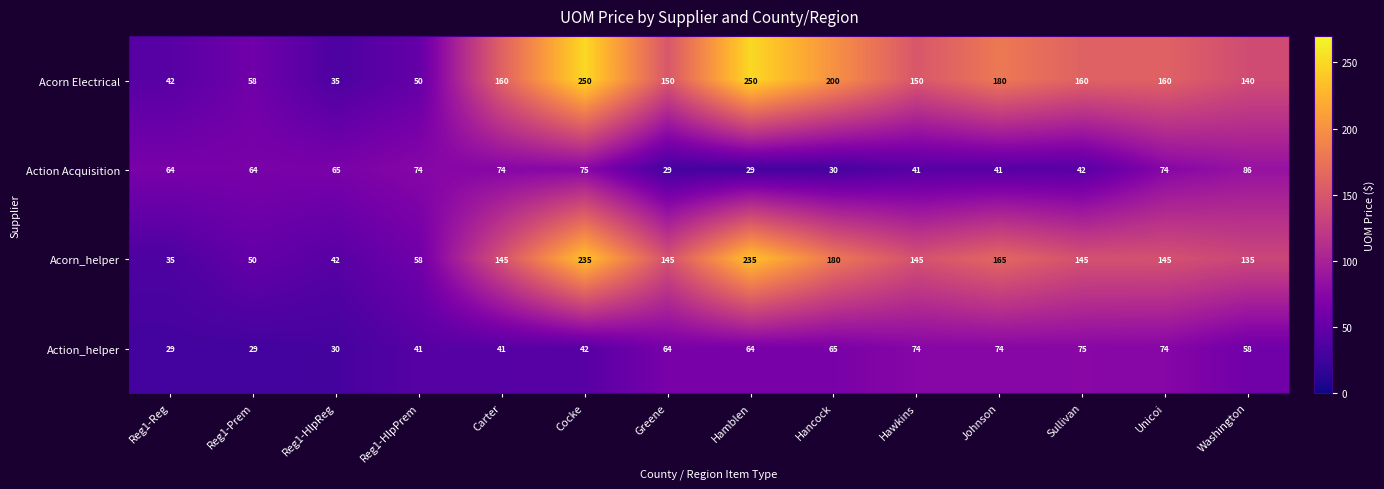

Which series has the widest spread of values?

Acorn Electrical